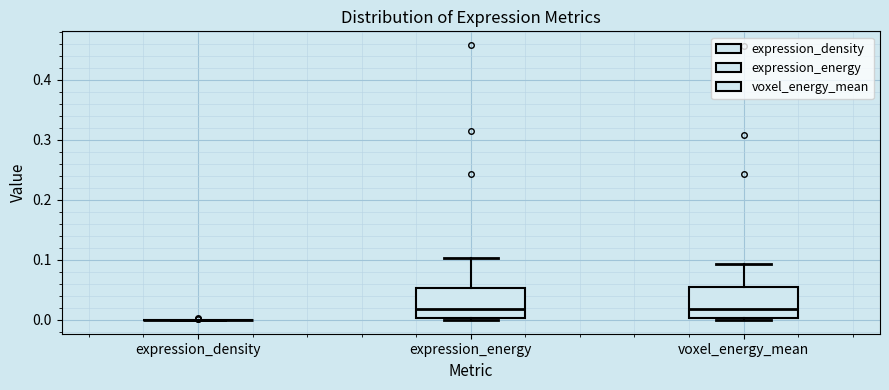

Reading left to right, transcribe this box plot: for each box, give where its median line is, the range the box spans, and where its two whiskers end, as read against the y-axis. The values are not printed on the chart, so give them approximately, as read against the axis.

expression_density: box collapsed to a line at 0.00, whiskers 0.00 to 0.00
expression_energy: median 0.02, box 0.00 to 0.05, whiskers 0.00 (just below the box's lower edge) to 0.10
voxel_energy_mean: median 0.02, box 0.00 to 0.05, whiskers 0.00 (just below the box's lower edge) to 0.09